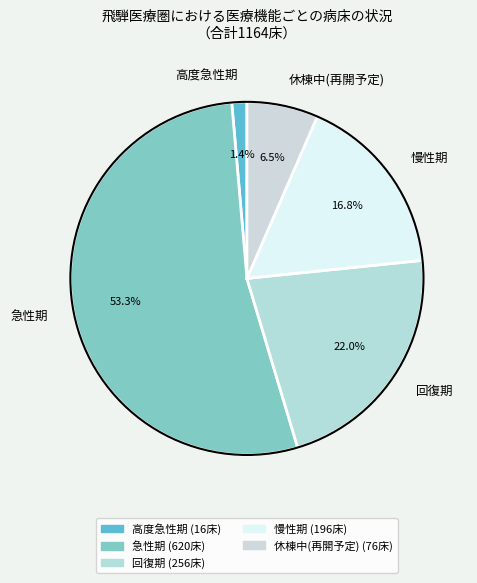

Does 急性期 account for over 50% of the chart?

Yes